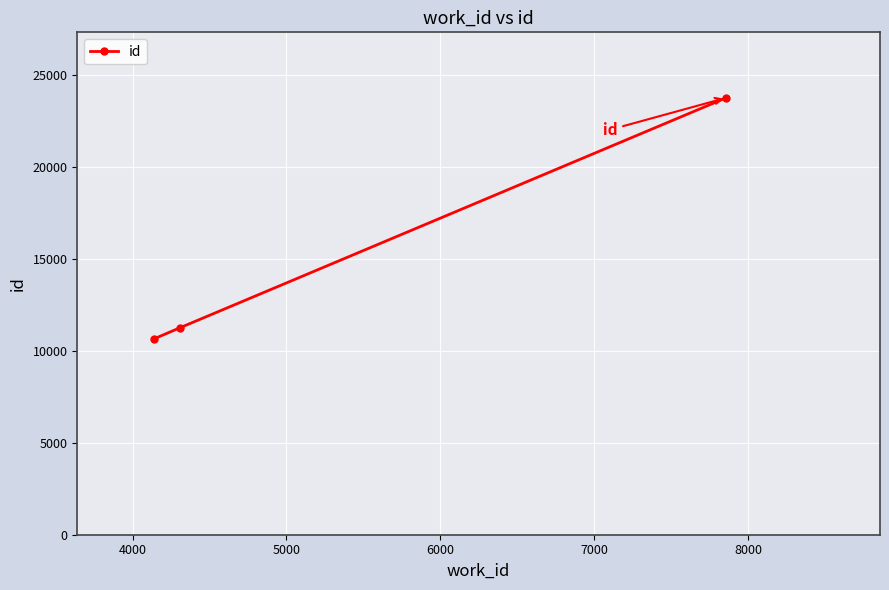

What is the value of the 2nd point from the left?

11239